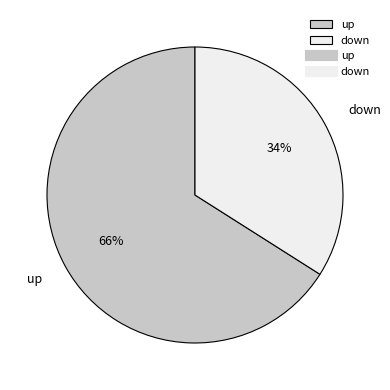

Which category has the smallest portion of the pie?

down